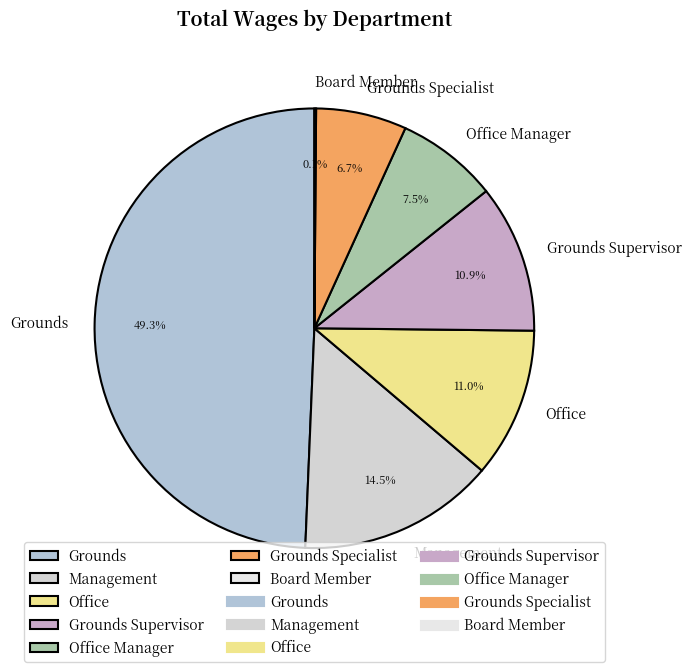

Between Office and Grounds, which is larger?

Grounds